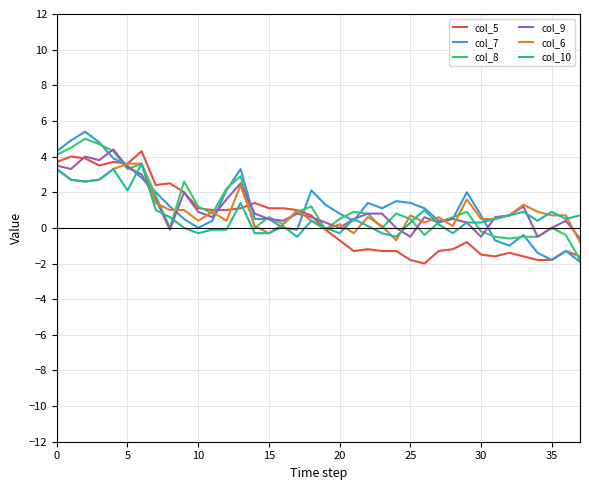

What is the minimum value shown in the chart?

-2.0